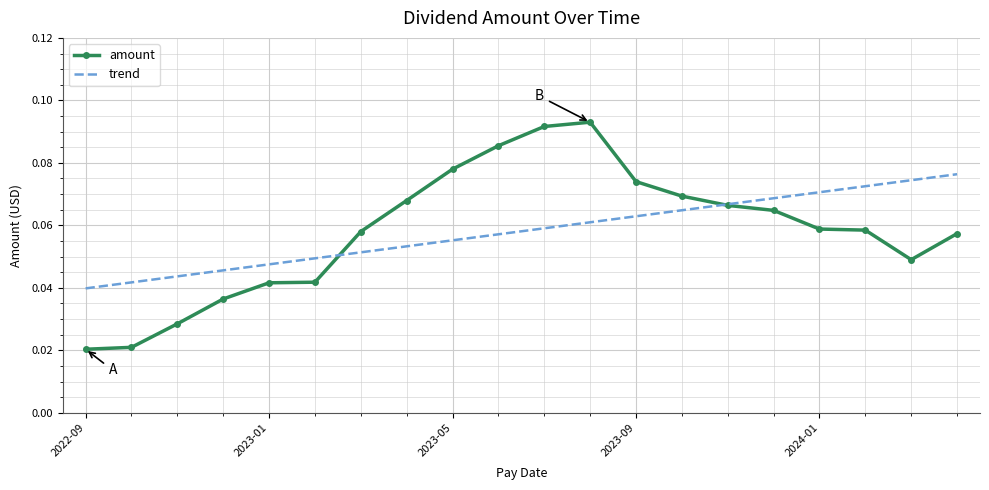

List the series in order of their peak value, highest first.

amount, trend